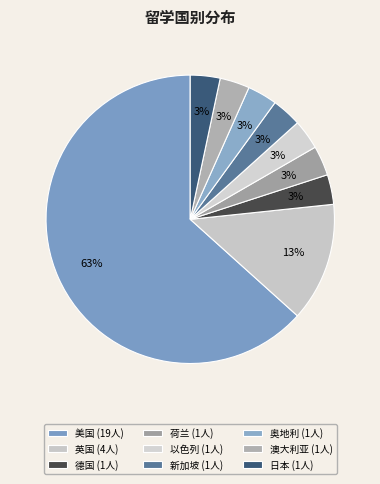

To the nearest percent, what portion does 以色列 represent?

3%